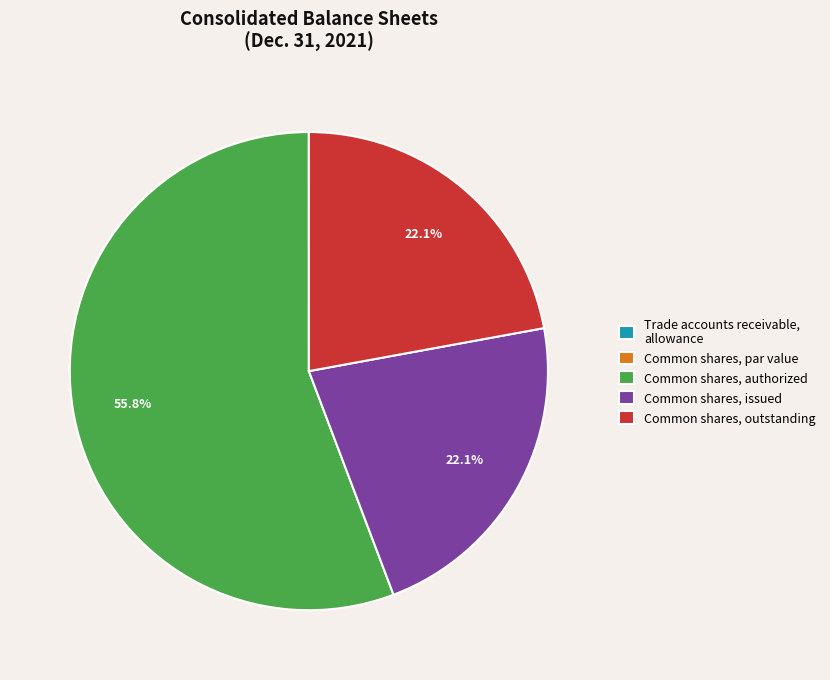

Is Common shares, issued the majority of the pie?

No